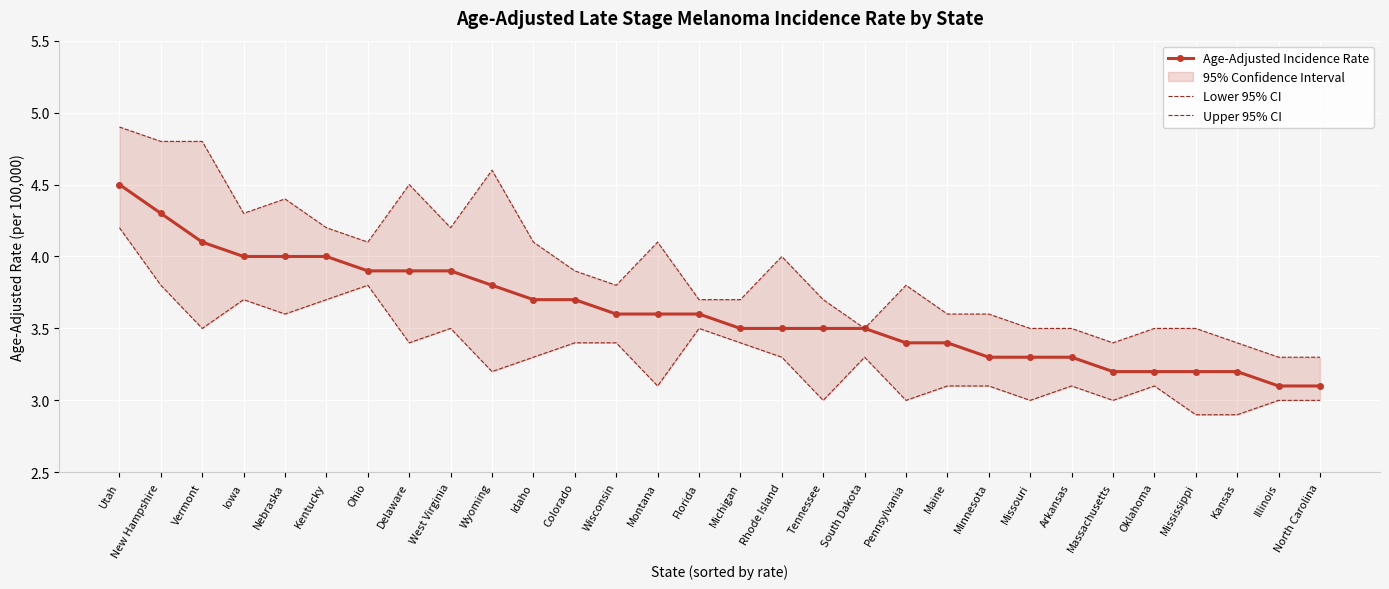

Reading left to right, list all the values displayed in this chart.

Age-Adjusted Incidence Rate: 4.5	4.3	4.1	4.0	4.0	4.0	3.9	3.9	3.9	3.8	3.7	3.7	3.6	3.6	3.6	3.5	3.5	3.5	3.5	3.4	3.4	3.3	3.3	3.3	3.2	3.2	3.2	3.2	3.1	3.1
Lower 95% CI: 4.2	3.8	3.5	3.7	3.6	3.7	3.8	3.4	3.5	3.2	3.3	3.4	3.4	3.1	3.5	3.4	3.3	3.0	3.3	3.0	3.1	3.1	3.0	3.1	3.0	3.1	2.9	2.9	3.0	3.0
Upper 95% CI: 4.9	4.8	4.8	4.3	4.4	4.2	4.1	4.5	4.2	4.6	4.1	3.9	3.8	4.1	3.7	3.7	4.0	3.7	3.5	3.8	3.6	3.6	3.5	3.5	3.4	3.5	3.5	3.4	3.3	3.3